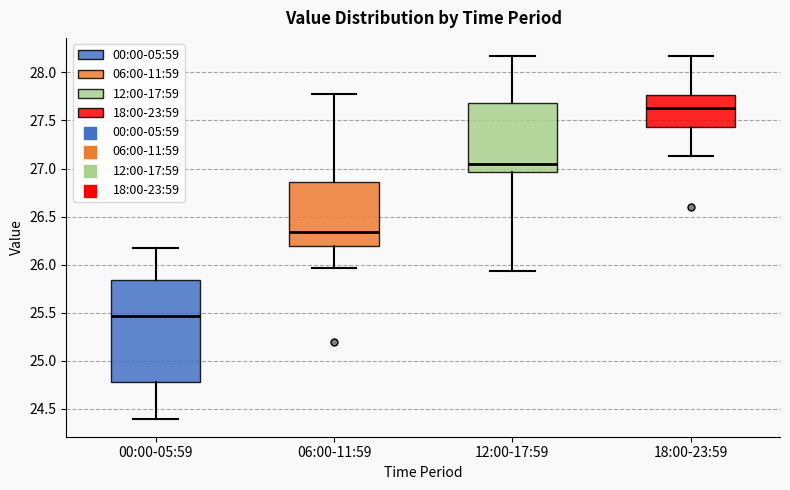

Reading left to right, read every box against the y-axis: the position of its median line, the range the box covers, and the ends of its whiskers. The values are not printed on the chart, so give them approximately, as read against the axis.

00:00-05:59: median 25.45, box 24.80 to 25.85, whiskers 24.40 to 26.15
06:00-11:59: median 26.35, box 26.20 to 26.85, whiskers 25.95 to 27.75
12:00-17:59: median 27.05, box 26.95 to 27.70, whiskers 25.95 to 28.15
18:00-23:59: median 27.65, box 27.45 to 27.75, whiskers 27.15 to 28.15